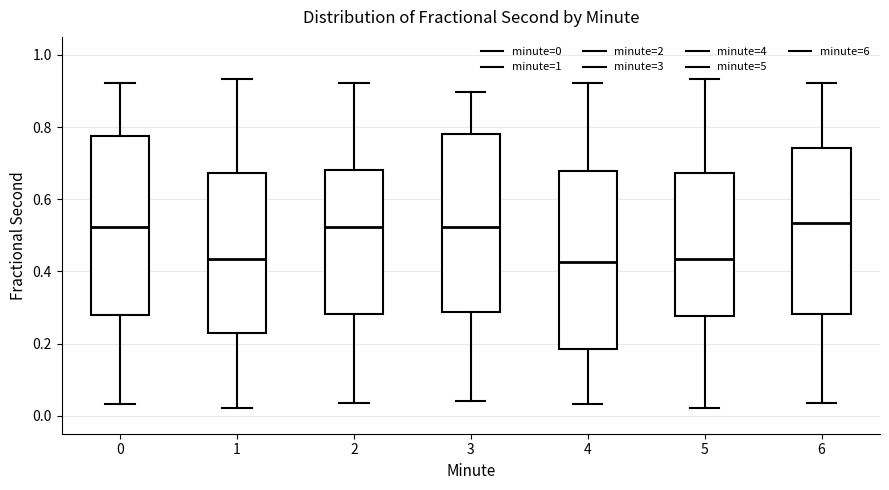

Reading left to right, read every box against the y-axis: the position of its median line, the range the box covers, and the ends of its whiskers. The values are not printed on the chart, so give them approximately, as read against the axis.

0: median 0.52, box 0.28 to 0.78, whiskers 0.04 to 0.92
1: median 0.44, box 0.22 to 0.68, whiskers 0.02 to 0.94
2: median 0.52, box 0.28 to 0.68, whiskers 0.04 to 0.92
3: median 0.52, box 0.28 to 0.78, whiskers 0.04 to 0.90
4: median 0.42, box 0.18 to 0.68, whiskers 0.04 to 0.92
5: median 0.44, box 0.28 to 0.68, whiskers 0.02 to 0.94
6: median 0.54, box 0.28 to 0.74, whiskers 0.04 to 0.92